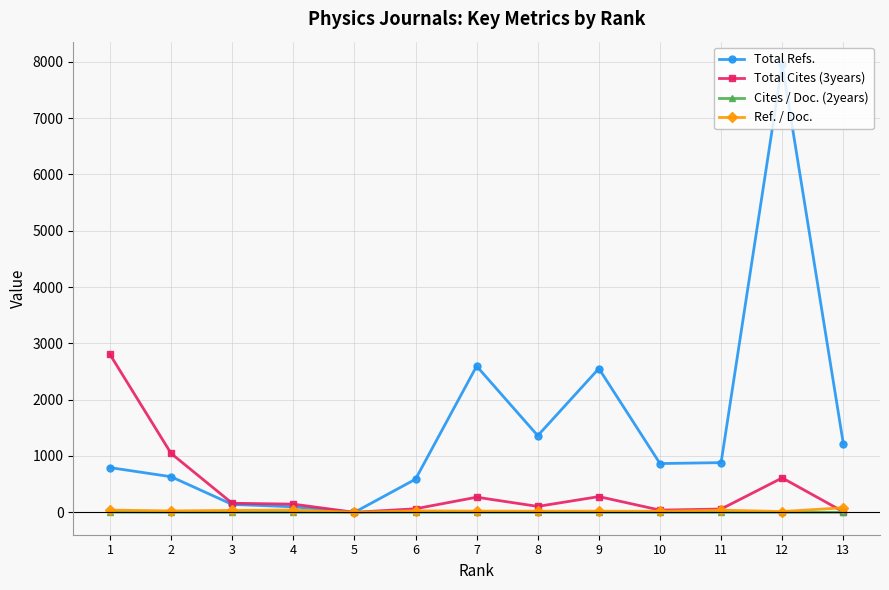

Read the Cites / Doc. (2years) value at 11.

0.3